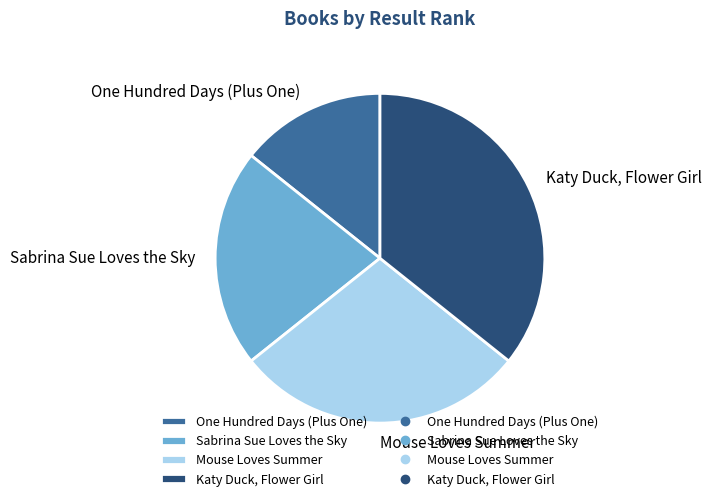

What is the ratio of the value at One Hundred Days (Plus One) to the value at Katy Duck, Flower Girl?

0.4